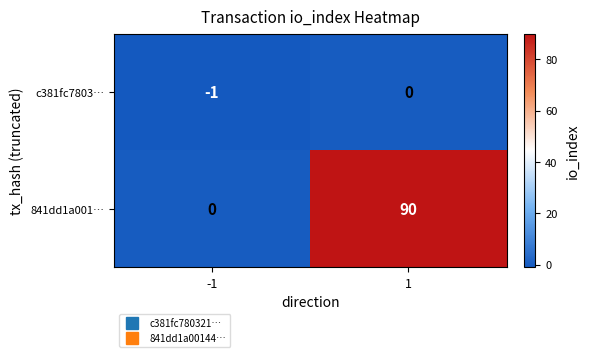

At which category is the sum across all series the highest?

1